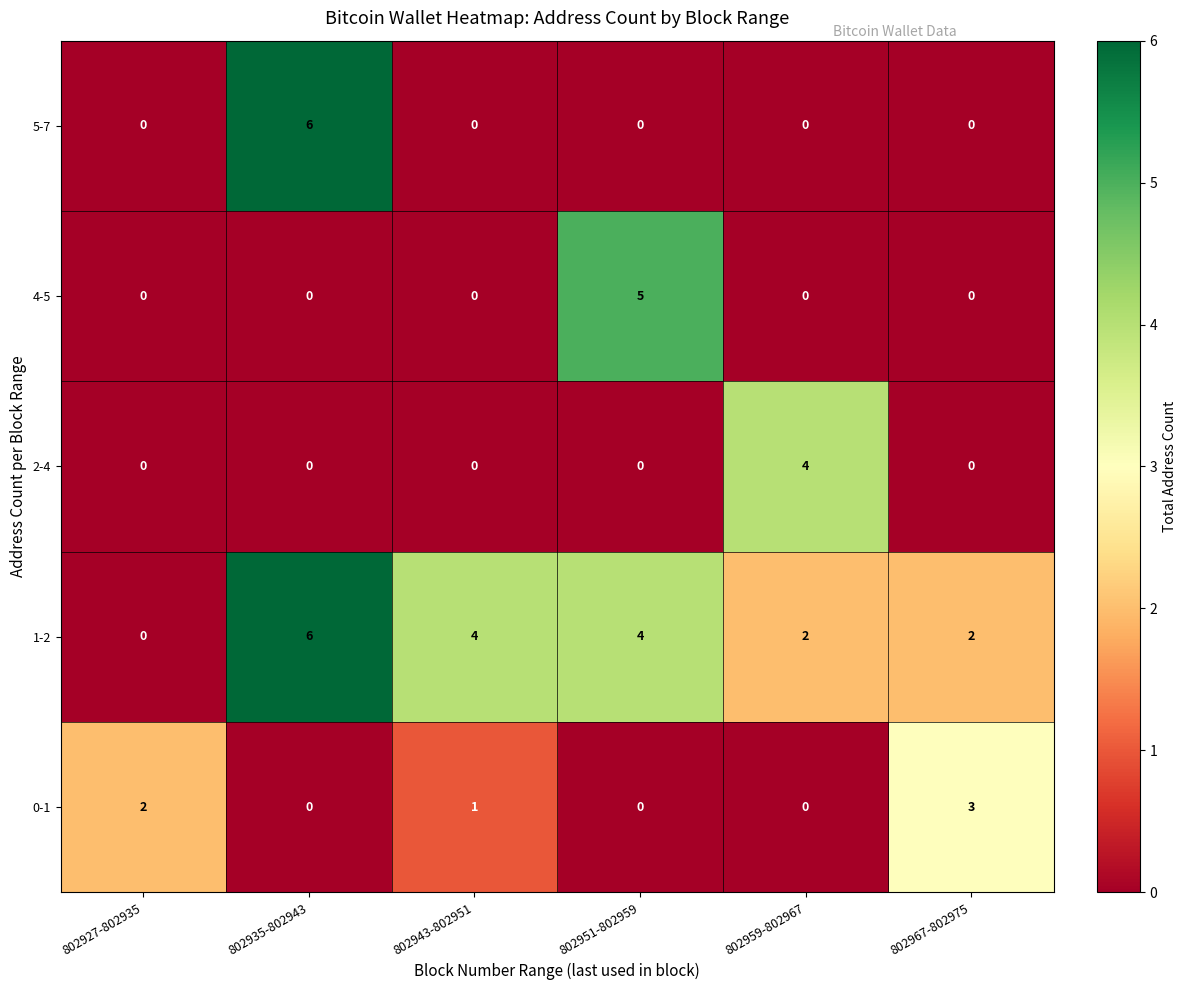

The 4-5 series shows 3 at 802959-802967. True or false?

False